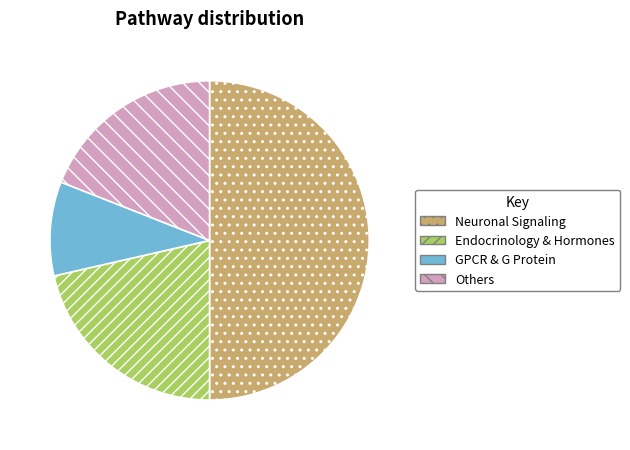

How many segments does this pie chart have?

4